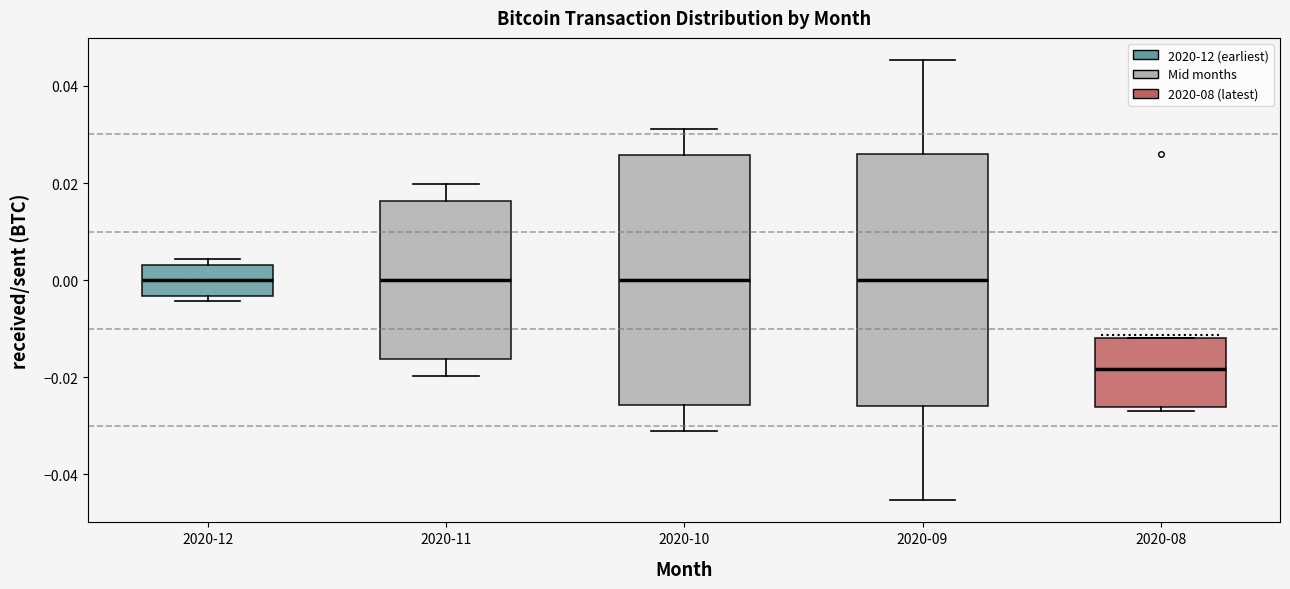

Reading left to right, read every box against the y-axis: the position of its median line, the range the box covers, and the ends of its whiskers. The values are not printed on the chart, so give them approximately, as read against the axis.

2020-12: median 0.000, box -0.004 to 0.004, whiskers -0.004 (just below the box's lower edge) to 0.004 (just above the box's upper edge)
2020-11: median 0.000, box -0.016 to 0.016, whiskers -0.020 to 0.020
2020-10: median 0.000, box -0.026 to 0.026, whiskers -0.032 to 0.032
2020-09: median 0.000, box -0.026 to 0.026, whiskers -0.046 to 0.046
2020-08: median -0.018, box -0.026 to -0.012, whiskers -0.026 (just below the box's lower edge) to -0.012